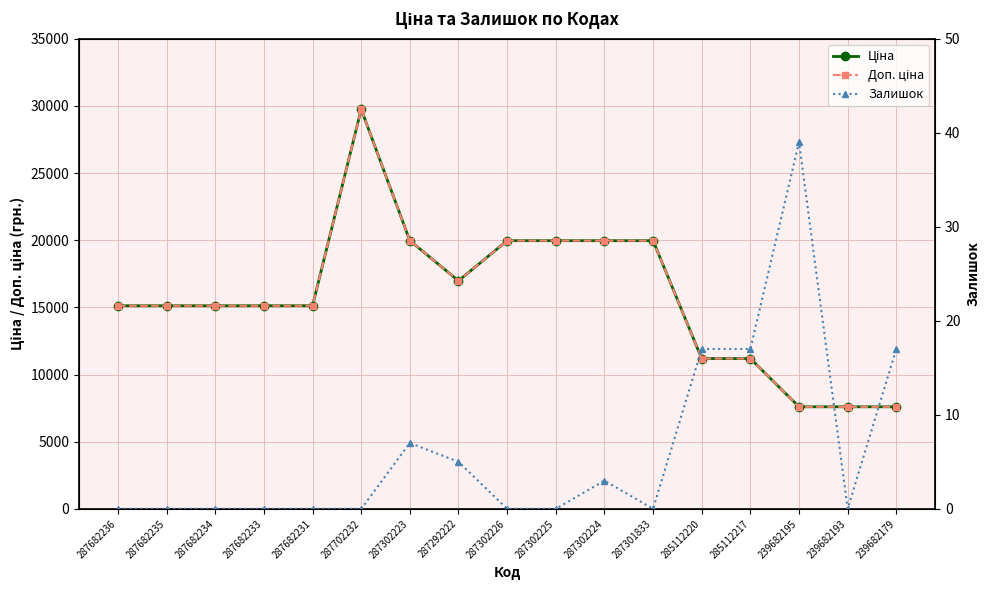

What is the label of the 6th point from the left?

287702232